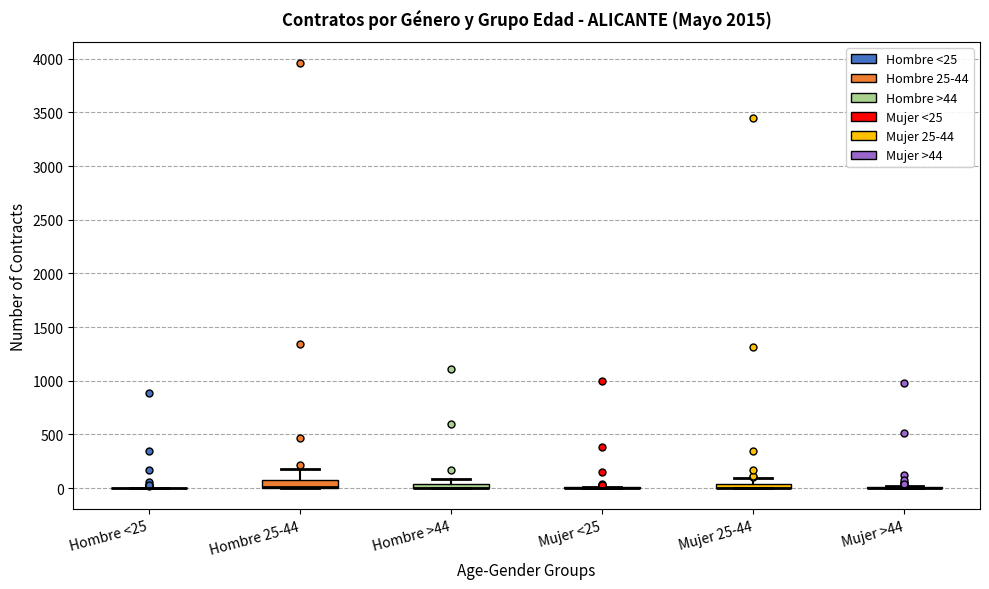

Where is the upper edge of the box for Mujer 25-44 on the y-axis? The values are not printed on the chart, so give them approximately, as read against the axis.

50